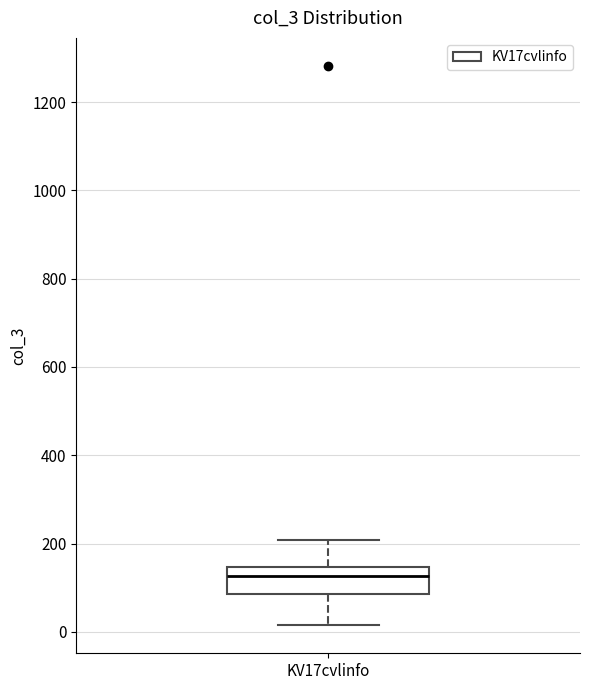

Where does the upper whisker of the box for KV17cvlinfo end on the y-axis? The values are not printed on the chart, so give them approximately, as read against the axis.

200